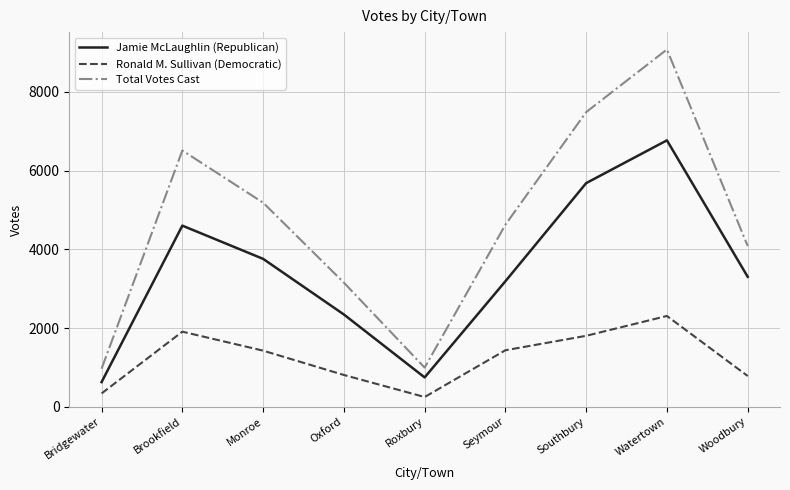

What are all the series names shown in the legend?

Jamie McLaughlin (Republican), Ronald M. Sullivan (Democratic), Total Votes Cast